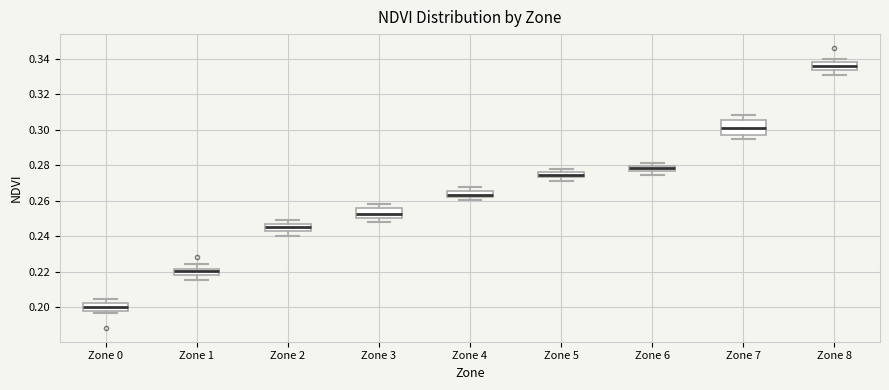

Which box is the tallest, from its lower edge to its upper edge?

Zone 7